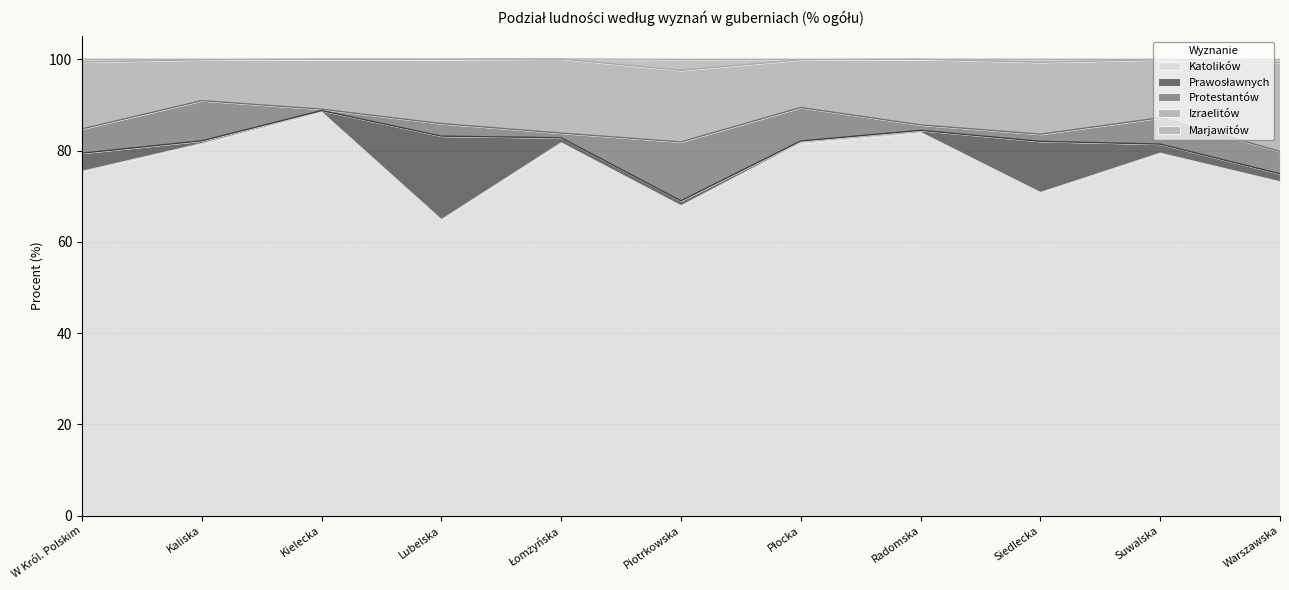

At which category does Katolików reach its first local valley?

Lubelska